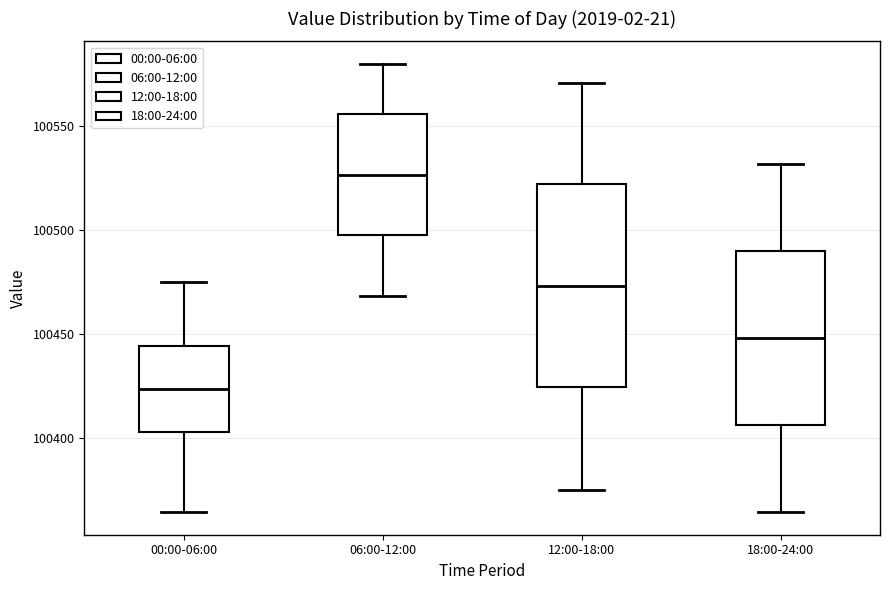

Reading left to right, read every box against the y-axis: the position of its median line, the range the box covers, and the ends of its whiskers. The values are not printed on the chart, so give them approximately, as read against the axis.

00:00-06:00: median 100425, box 100405 to 100445, whiskers 100365 to 100475
06:00-12:00: median 100525, box 100500 to 100555, whiskers 100470 to 100580
12:00-18:00: median 100475, box 100425 to 100520, whiskers 100375 to 100570
18:00-24:00: median 100450, box 100405 to 100490, whiskers 100365 to 100530